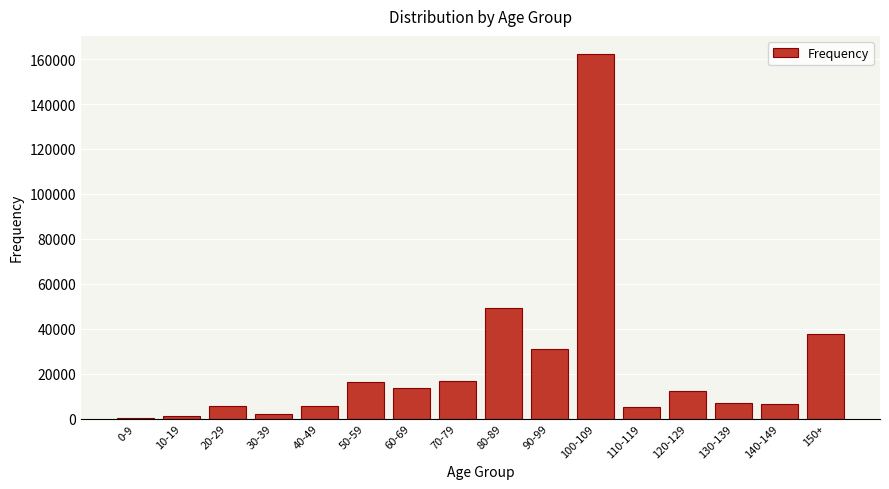

What is the sum of all values?

371649